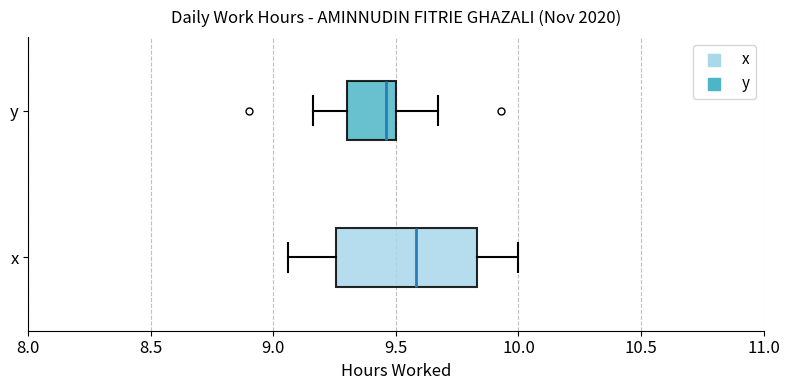

Comparing the boxes themselves (not the whiskers), which one is the widest?

x